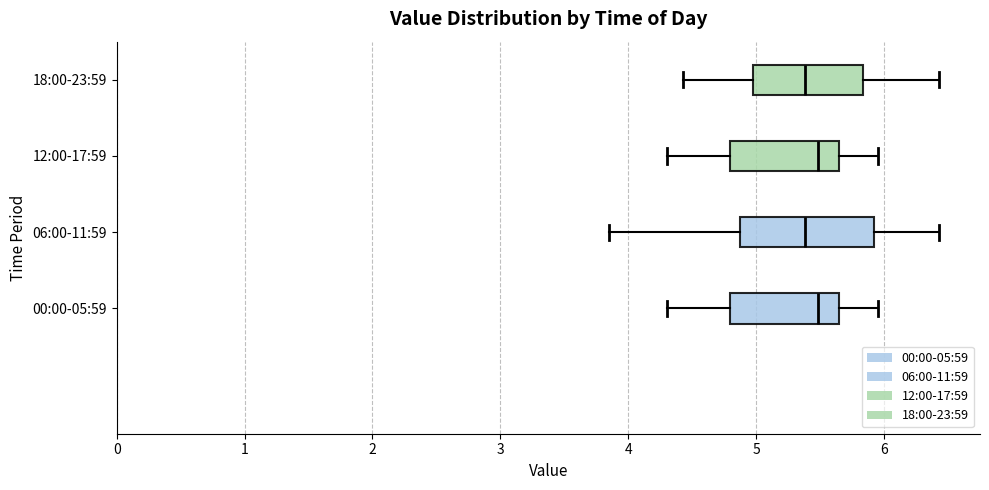

Reading bottom to top, read every box against the x-axis: the position of its median line, the range the box covers, and the ends of its whiskers. The values are not printed on the chart, so give them approximately, as read against the axis.

00:00-05:59: median 5.5, box 4.8 to 5.7, whiskers 4.3 to 6.0
06:00-11:59: median 5.4, box 4.9 to 5.9, whiskers 3.9 to 6.4
12:00-17:59: median 5.5, box 4.8 to 5.7, whiskers 4.3 to 6.0
18:00-23:59: median 5.4, box 5.0 to 5.8, whiskers 4.4 to 6.4